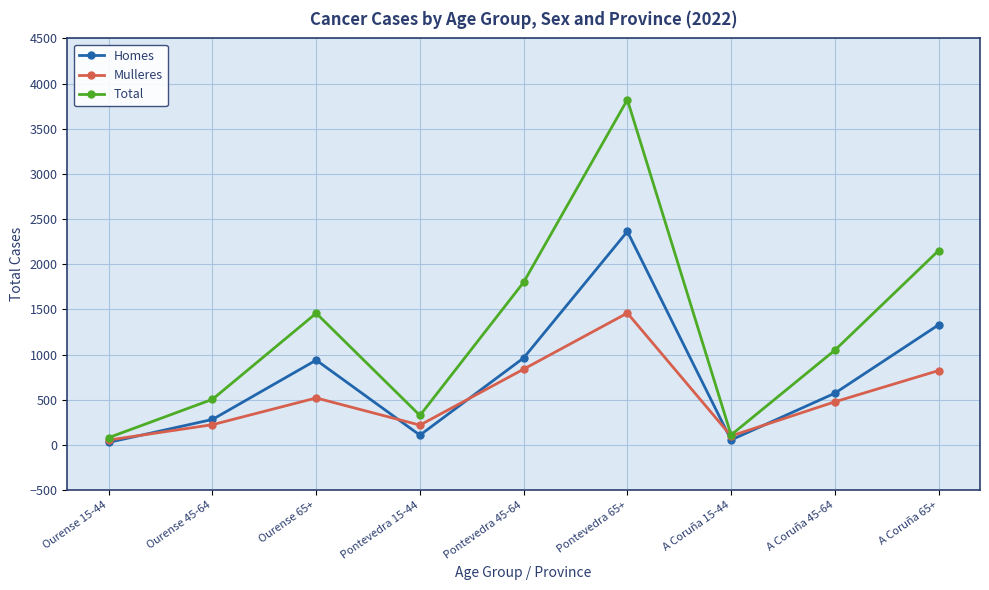

How many distinct data groups are displayed?

3